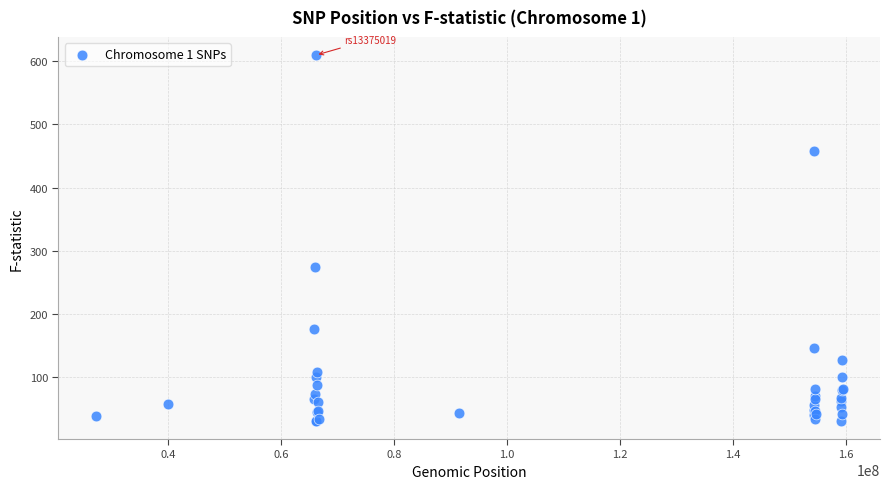

What Y value in the scatter plot is closest to 320?

275.1